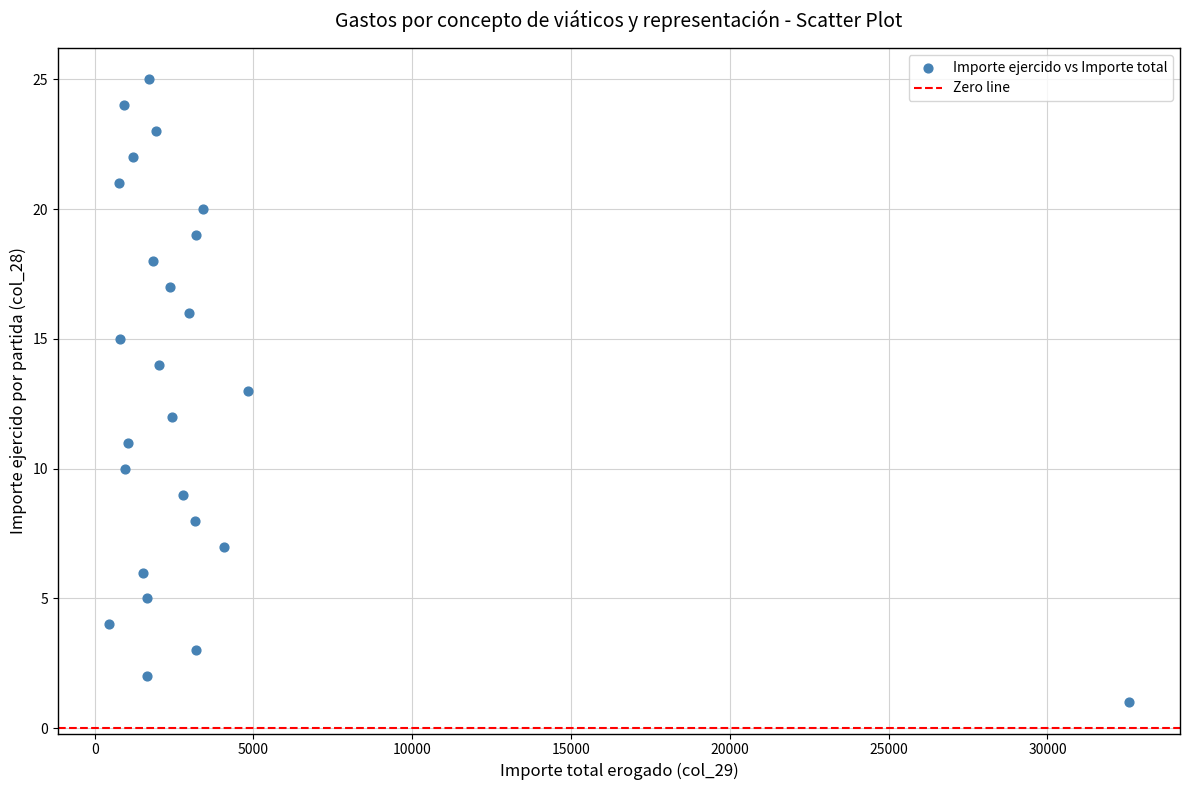

What is the range of Y values (max minus min)?

24